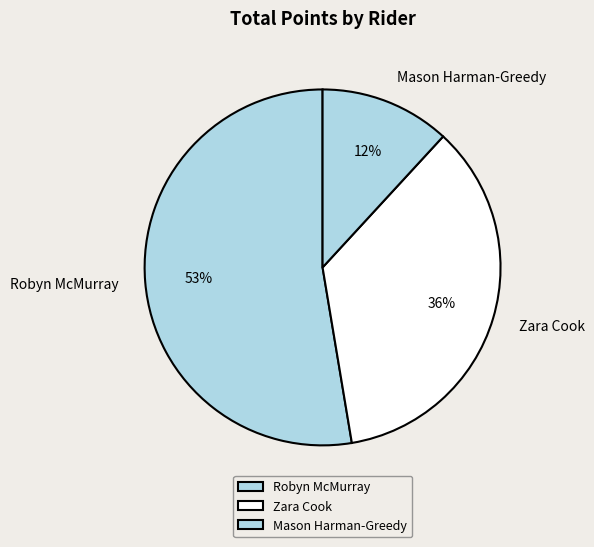

What is the change in value from Zara Cook to Mason Harman-Greedy?

-18